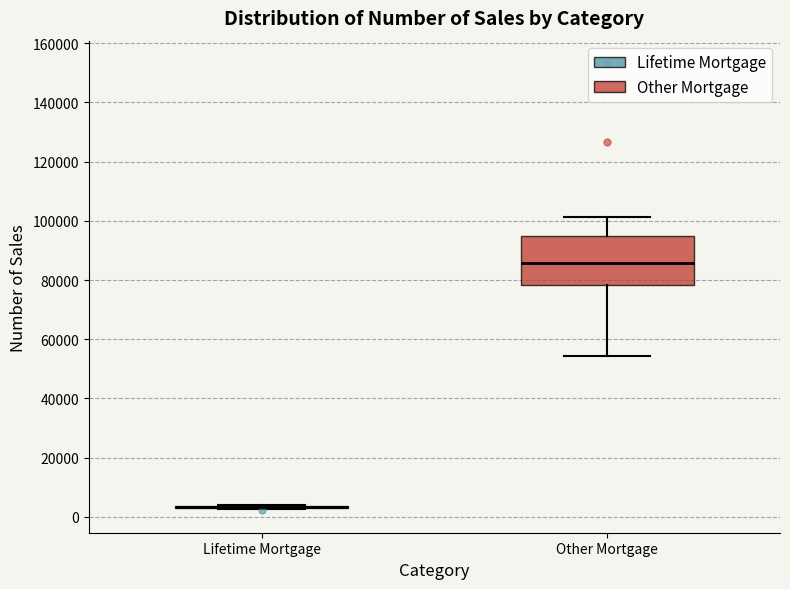

Reading left to right, transcribe this box plot: for each box, give where its median line is, the range the box spans, and where its two whiskers end, as read against the y-axis. The values are not printed on the chart, so give them approximately, as read against the axis.

Lifetime Mortgage: box collapsed to a line at 4000, whiskers 2000 to 4000
Other Mortgage: median 86000, box 78000 to 94000, whiskers 54000 to 102000